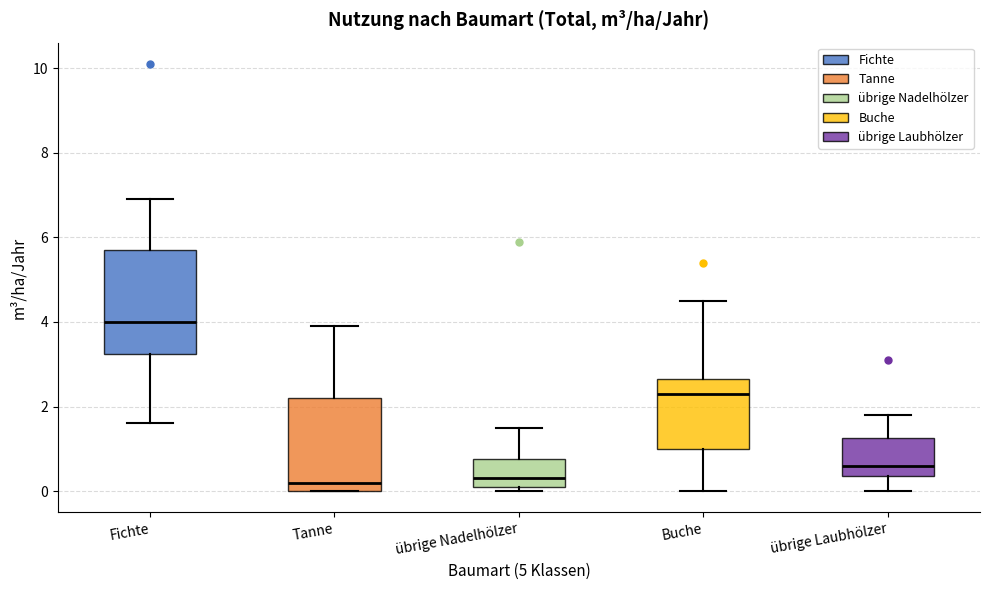

Reading left to right, read every box against the y-axis: the position of its median line, the range the box covers, and the ends of its whiskers. The values are not printed on the chart, so give them approximately, as read against the axis.

Fichte: median 4.0, box 3.2 to 5.8, whiskers 1.6 to 7.0
Tanne: median 0.2, box 0.0 to 2.2, whiskers 0.0 to 4.0
übrige Nadelhölzer: median 0.4, box 0.2 to 0.8, whiskers 0.0 to 1.6
Buche: median 2.4, box 1.0 to 2.6, whiskers 0.0 to 4.6
übrige Laubhölzer: median 0.6, box 0.4 to 1.2, whiskers 0.0 to 1.8